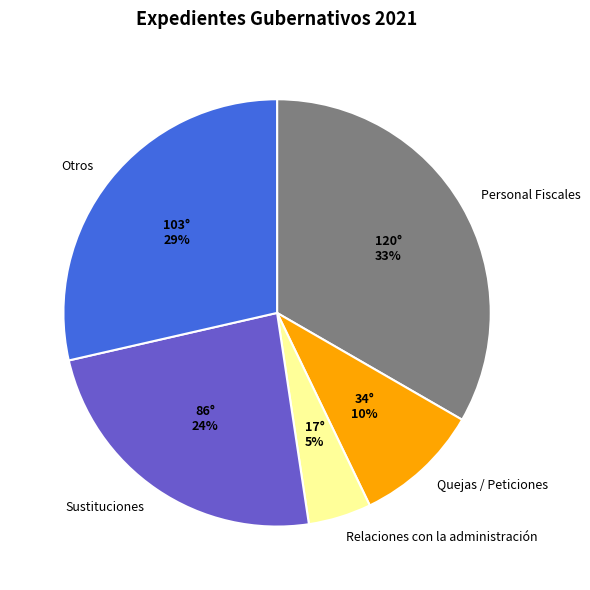

Is there a majority slice in this chart?

No